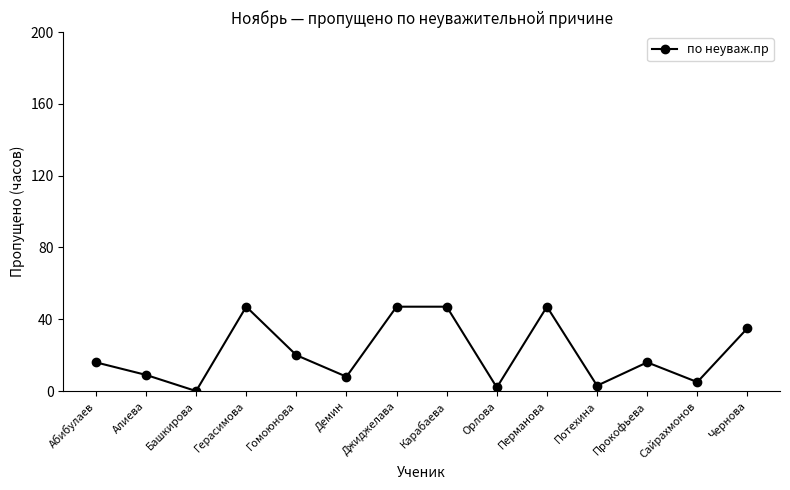

What is the change in value from Башкирова to Потехина?

+3